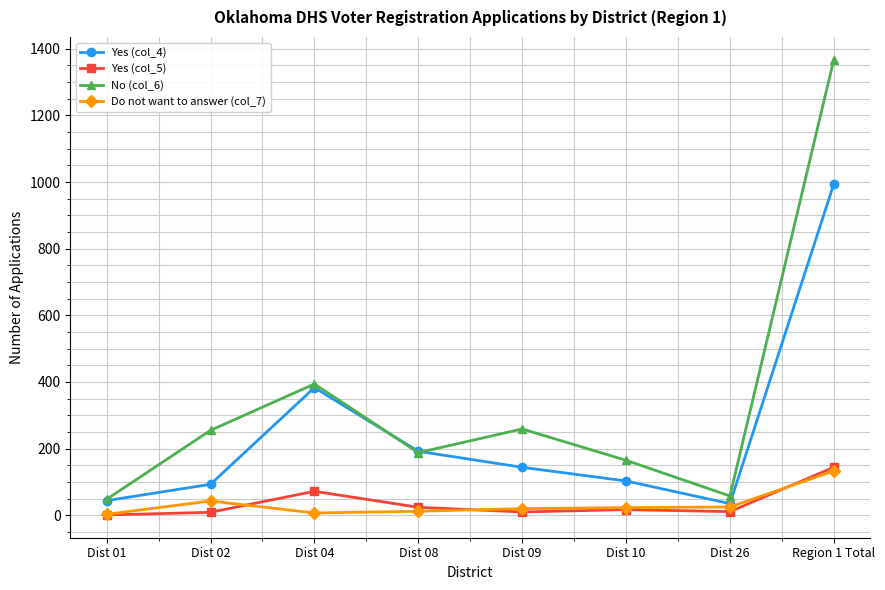

Which series has the widest spread of values?

No (col_6)